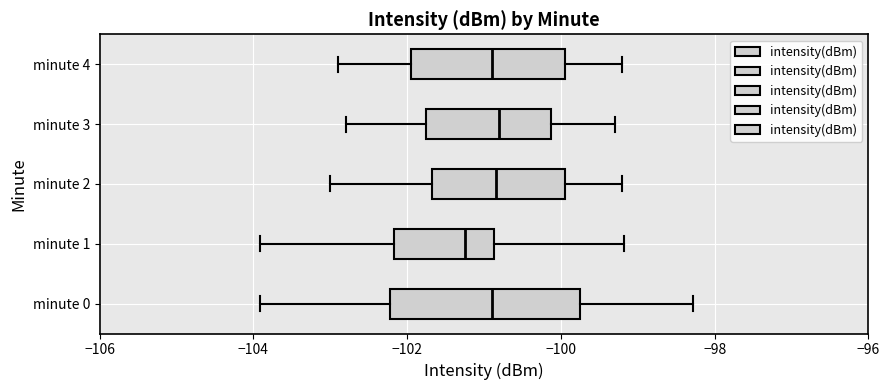

Which box is the widest, from its left edge to its right edge?

minute 0